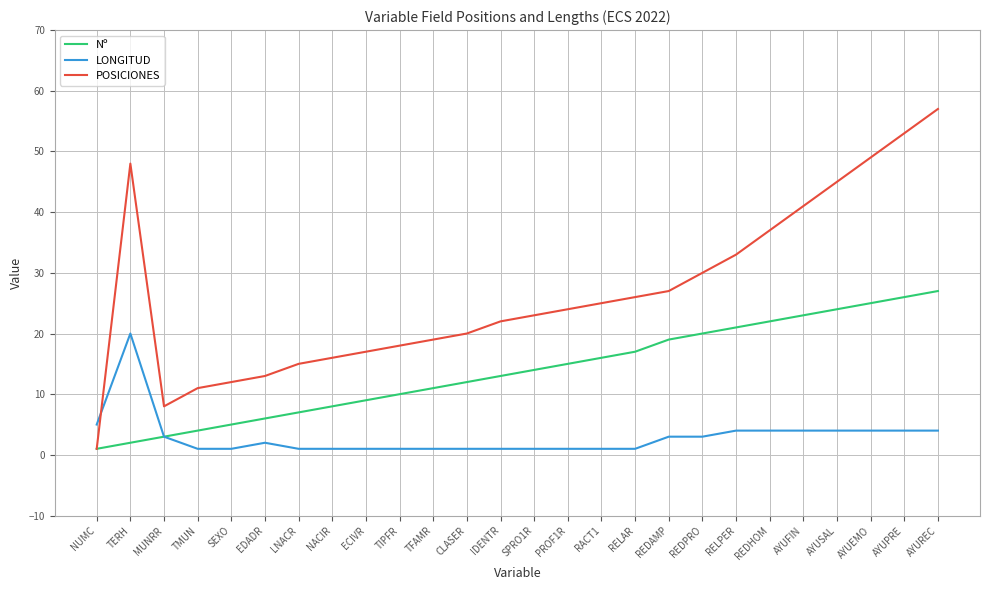

What is the total value across all series at SEXO?

18